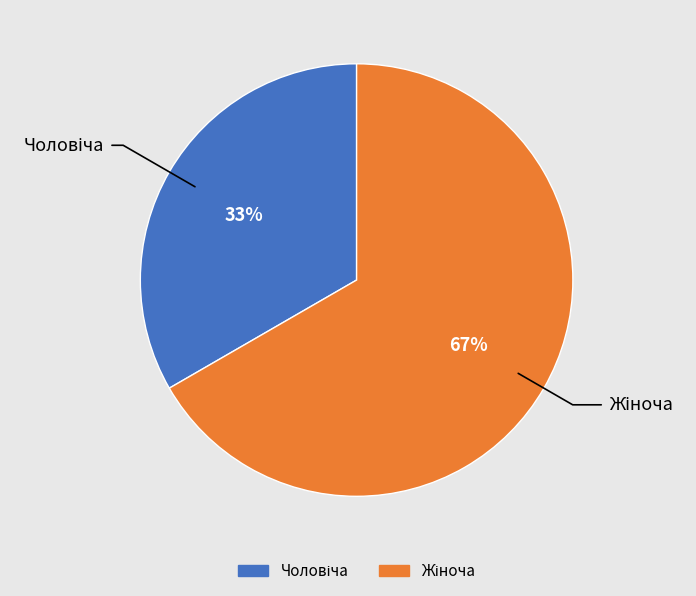

To the nearest percent, what is the average slice percentage?

50%